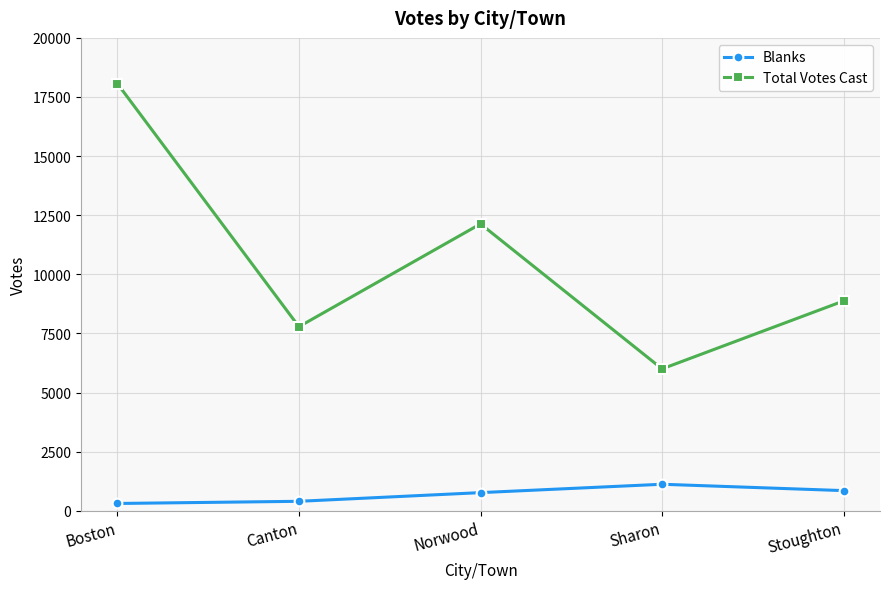

Between Norwood and Sharon, which series saw the biggest shift?

Total Votes Cast